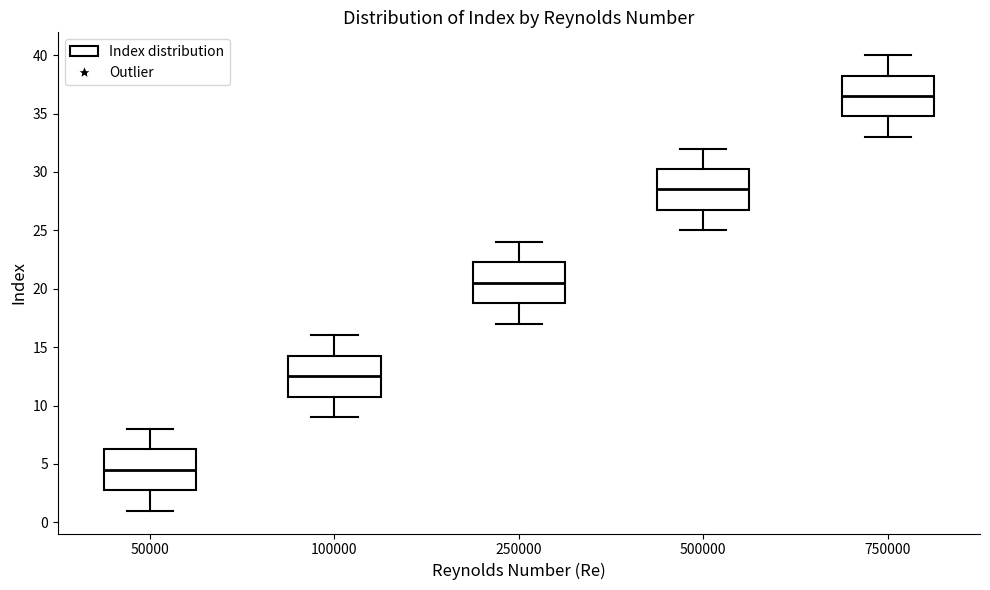

Which box's median line is the lowest?

50000